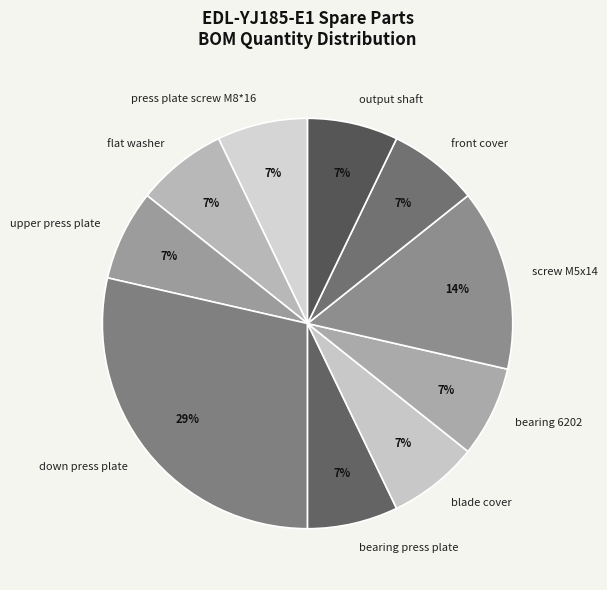

What is the ratio of the value at upper press plate to the value at blade cover?

1.0